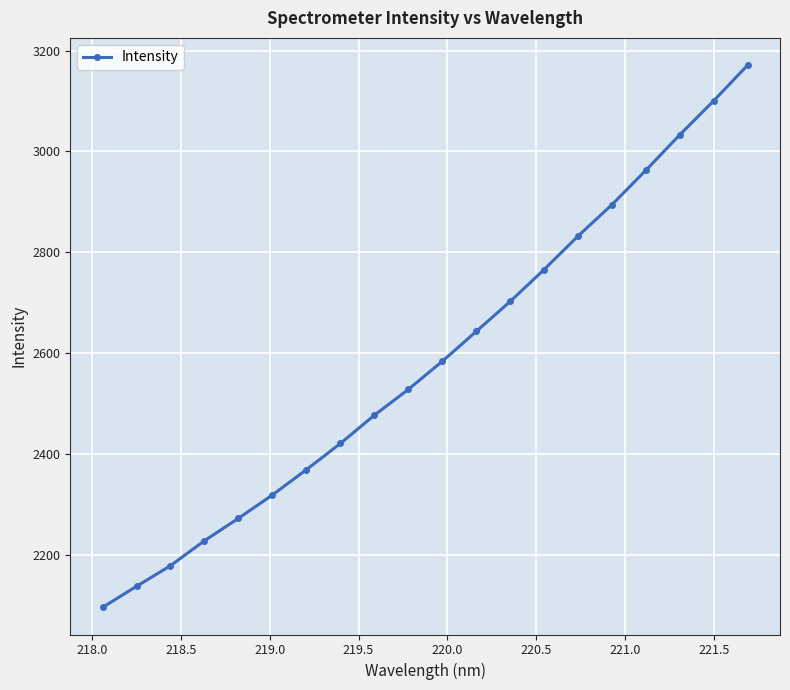

What is the sum of all values?

51710.2